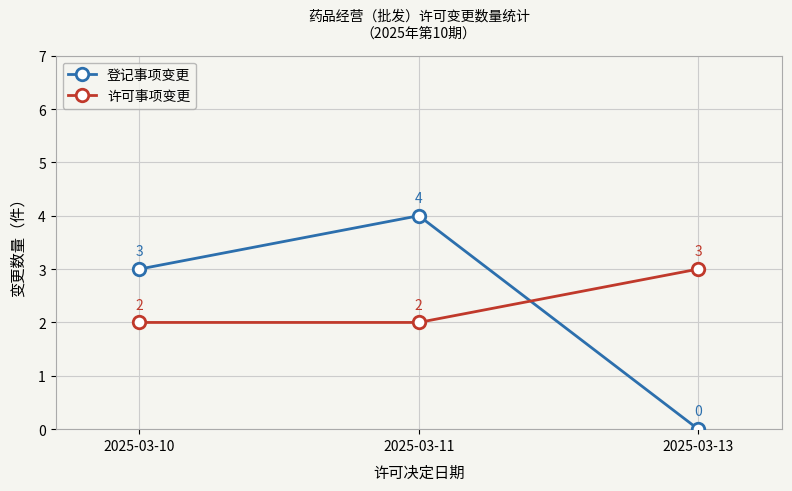

Reading left to right, list all the values displayed in this chart.

登记事项变更: 3	4	0
许可事项变更: 2	2	3